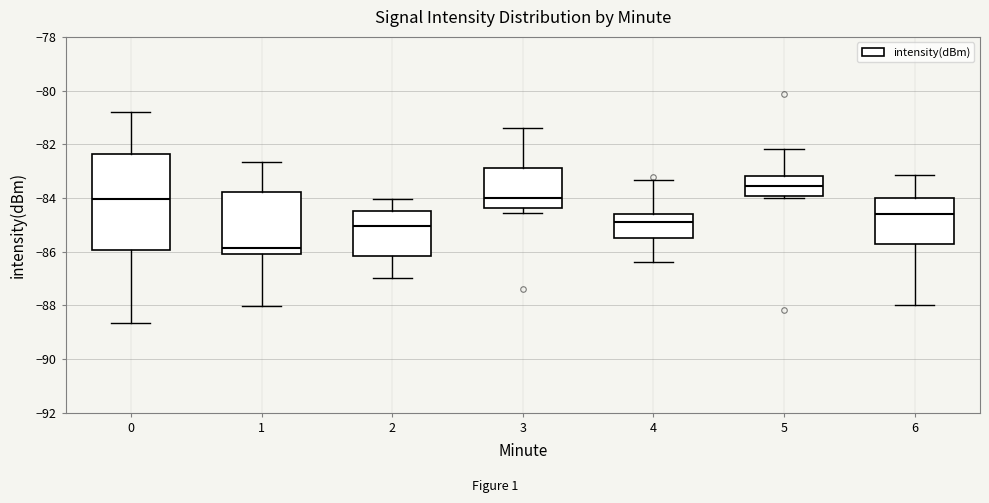

Comparing the boxes themselves (not the whiskers), which one is the tallest?

0